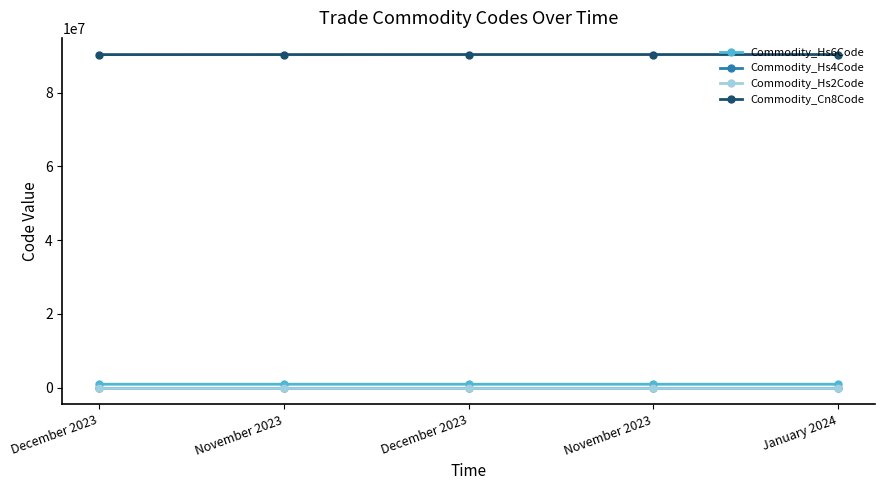

How many lines are shown in the chart?

4